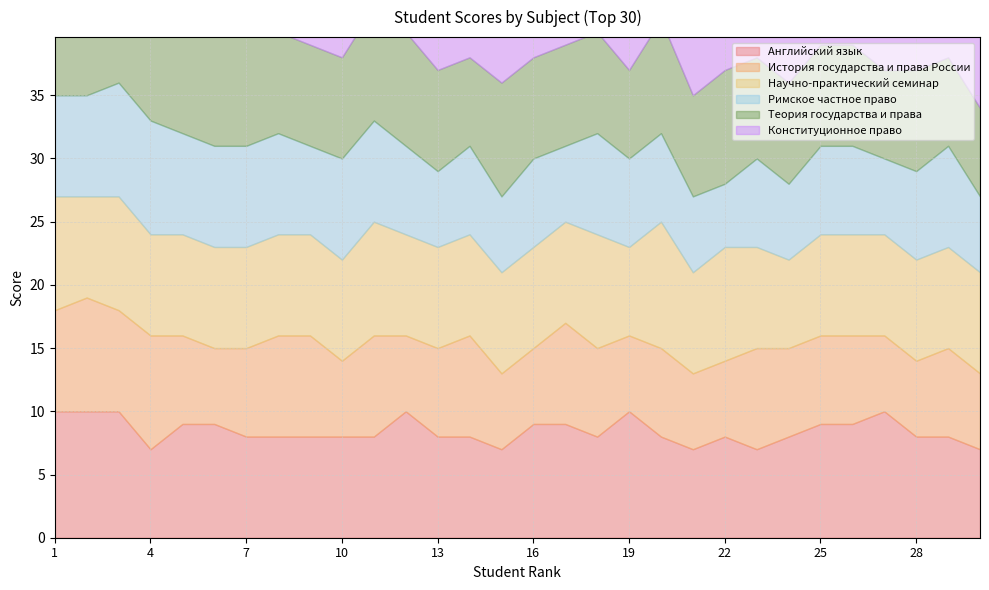

What is the value of the История государства и права России point at the 19th from the left?

6